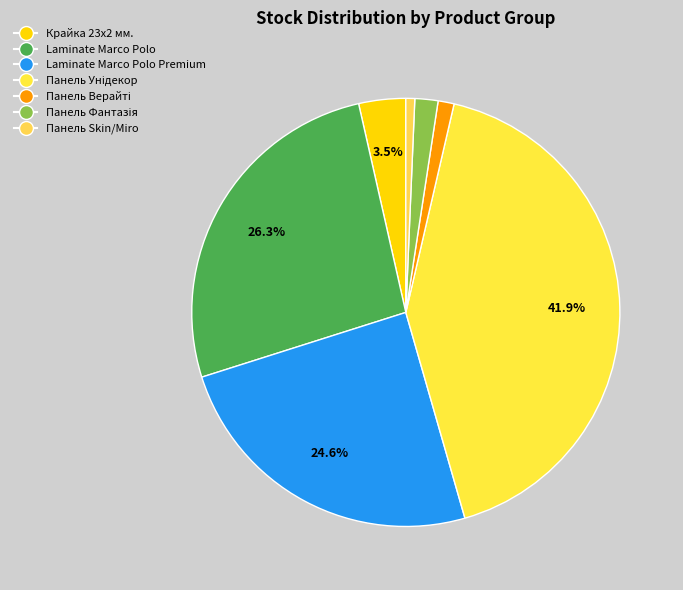

What is the smallest slice in the pie chart?

Панель Skin/Miro